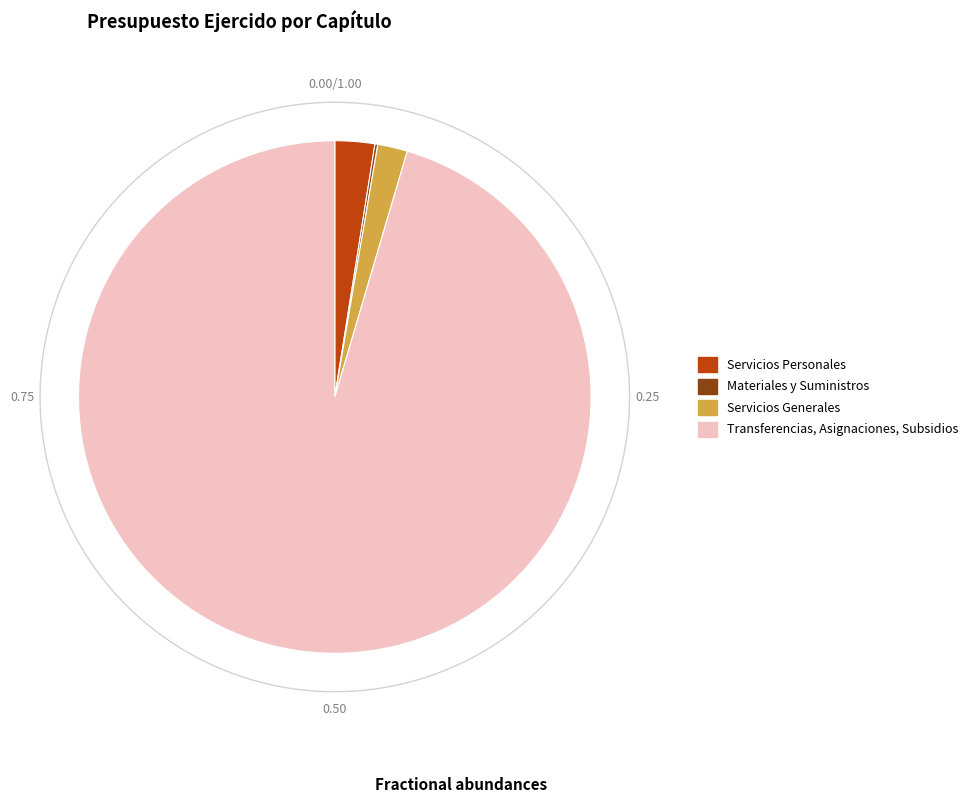

Which category accounts for the majority?

Transferencias, Asignaciones, Subsidios